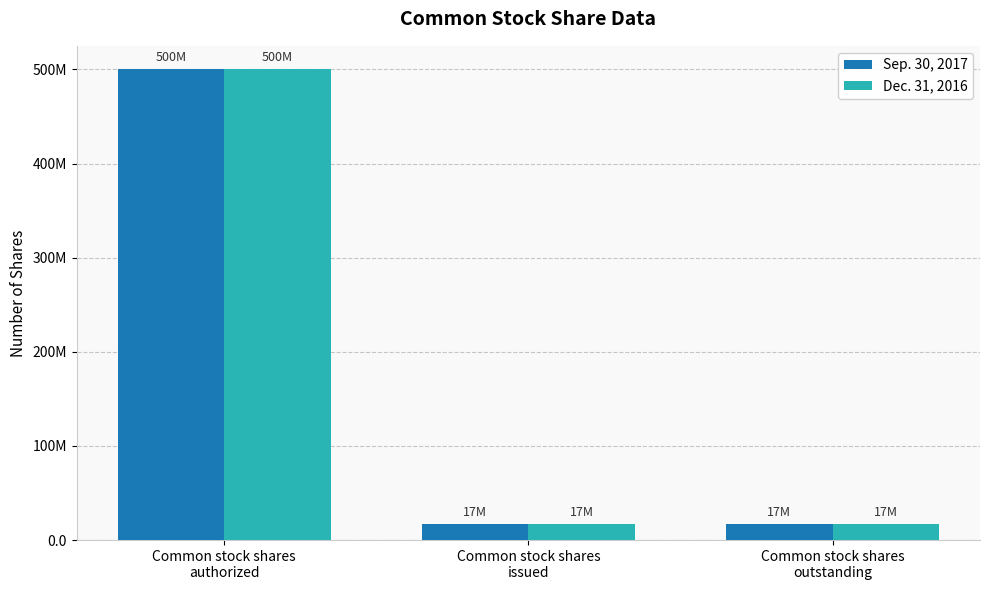

At which category is the sum across all series the highest?

Common stock shares
authorized